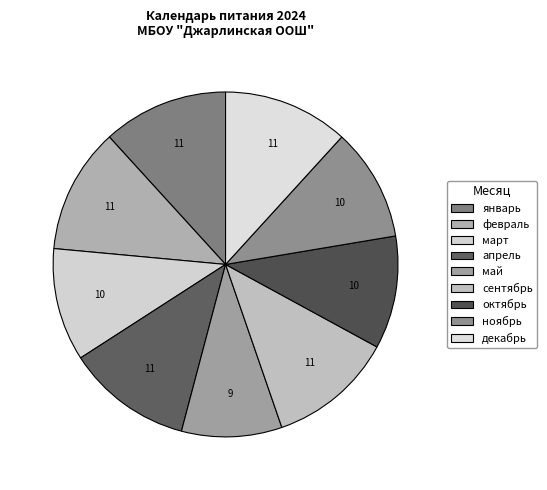

Approximately how many times larger is the value at май compared to сентябрь?

0.8